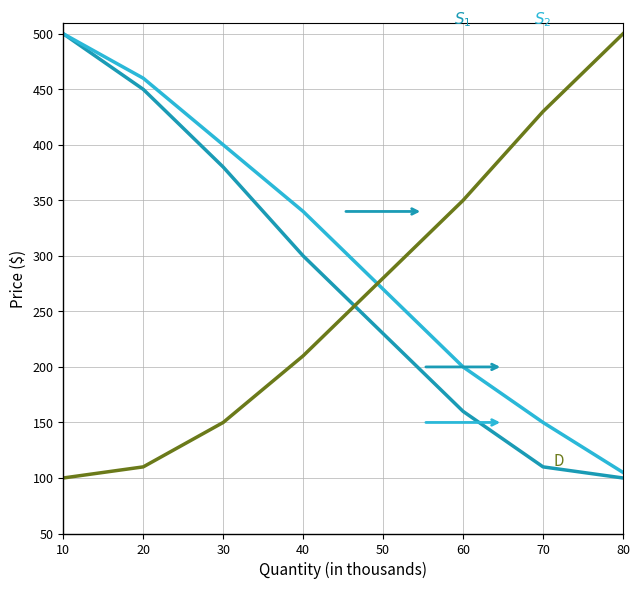

What is the spread (max minus min) of values at 80?

400